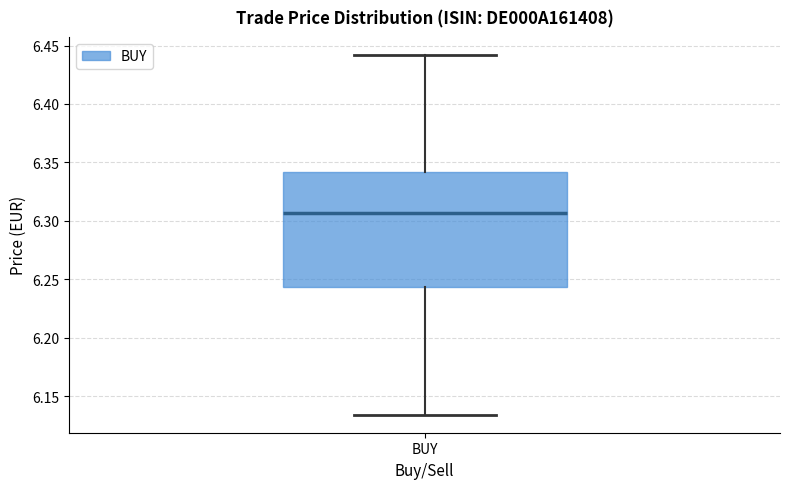

Read this box plot against the y-axis: the position of the median line, the range covered by the box, and the ends of both whiskers. The values are not printed on the chart, so give them approximately, as read against the axis.

median 6.305, box 6.245 to 6.340, whiskers 6.135 to 6.440